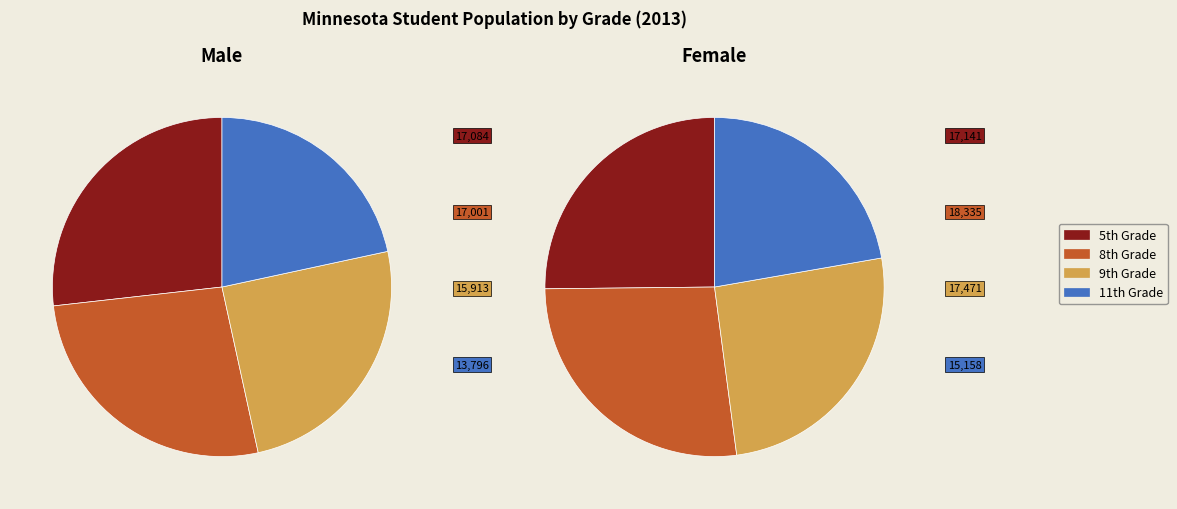

To the nearest percent, what is the difference between the largest and smallest slice percentages?

5%